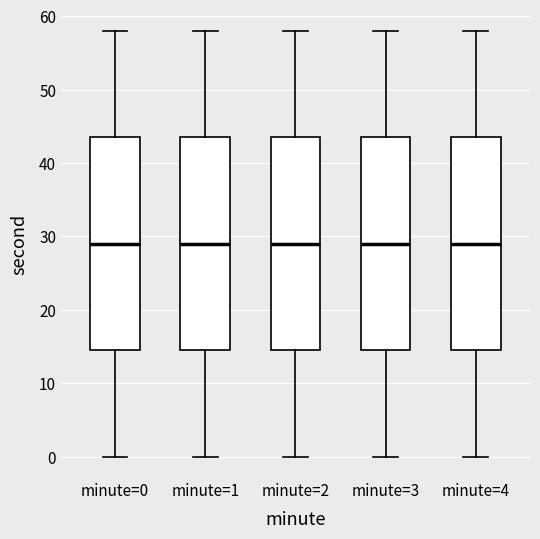

Reading left to right, transcribe this box plot: for each box, give where its median line is, the range the box spans, and where its two whiskers end, as read against the y-axis. The values are not printed on the chart, so give them approximately, as read against the axis.

minute=0: median 29, box 15 to 44, whiskers 0 to 58
minute=1: median 29, box 15 to 44, whiskers 0 to 58
minute=2: median 29, box 15 to 44, whiskers 0 to 58
minute=3: median 29, box 15 to 44, whiskers 0 to 58
minute=4: median 29, box 15 to 44, whiskers 0 to 58